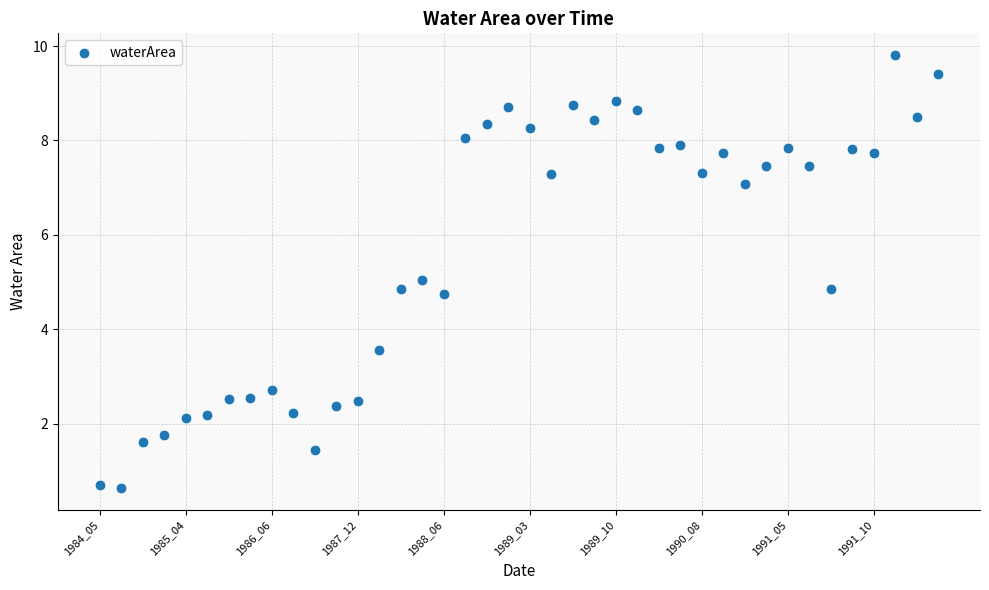

What is the range of Y values (max minus min)?

9.2